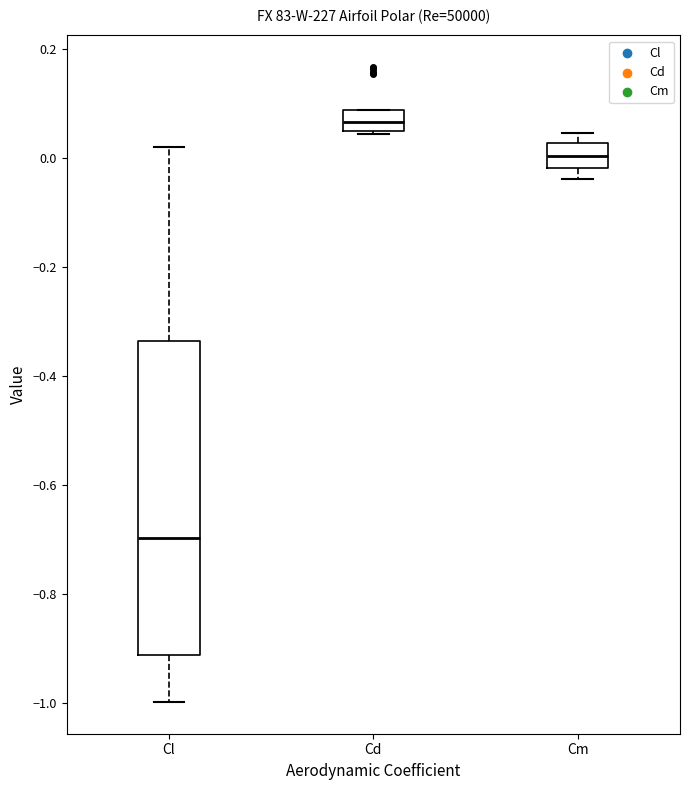

Where does the median line of the box for Cm sit on the y-axis? The values are not printed on the chart, so give them approximately, as read against the axis.

0.00